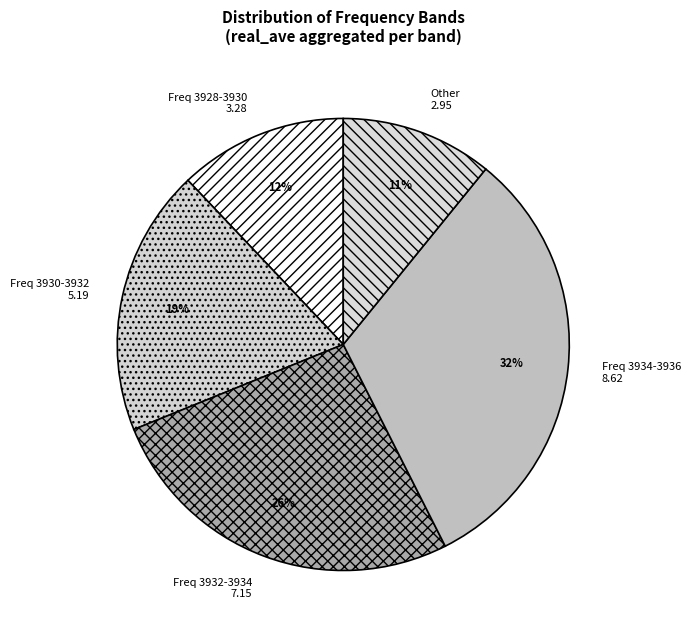

To the nearest percent, what is the difference between the Other 2.95 and Freq 3930-3932 5.19 slice percentages?

8%